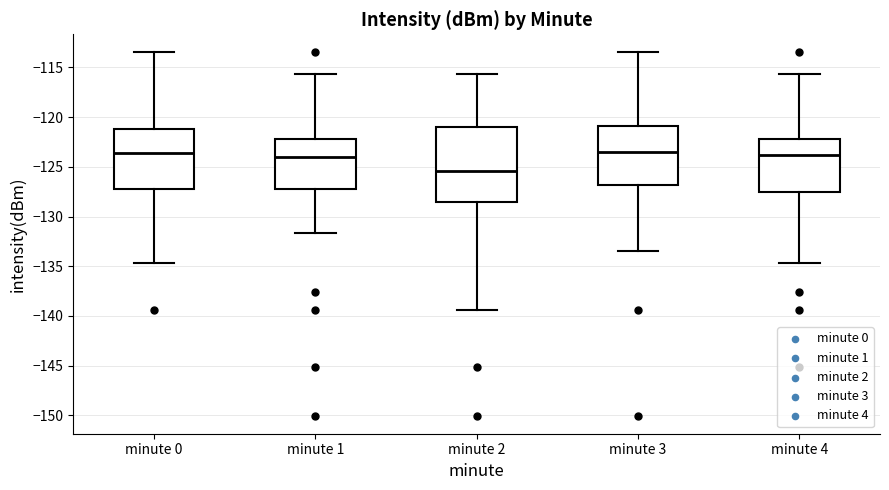

Comparing the boxes themselves (not the whiskers), which one is the tallest?

minute 2